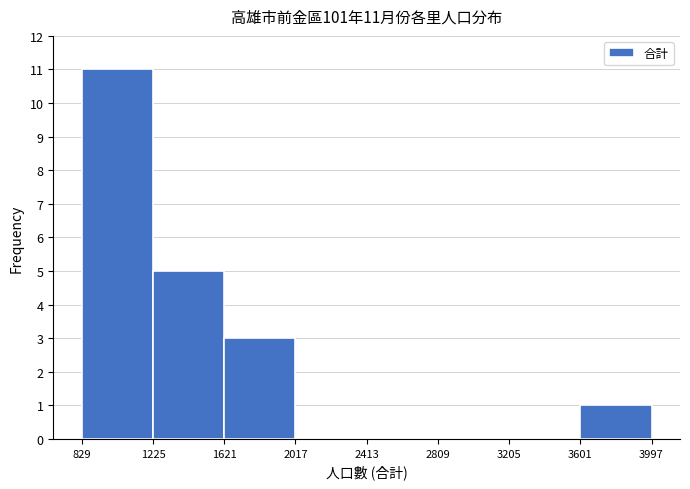

Over which range of the x-axis is the bar tallest?

829 to 1225